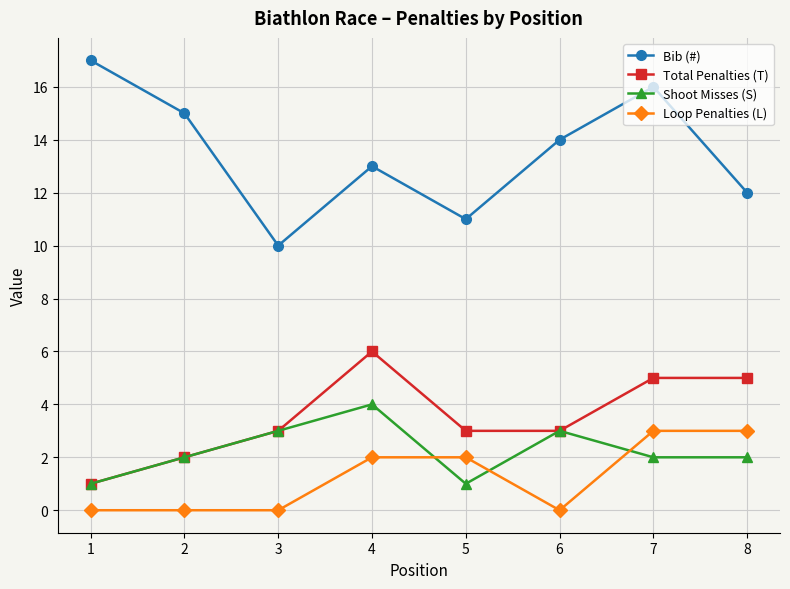

What is the highest value of the Loop Penalties (L) series?

3